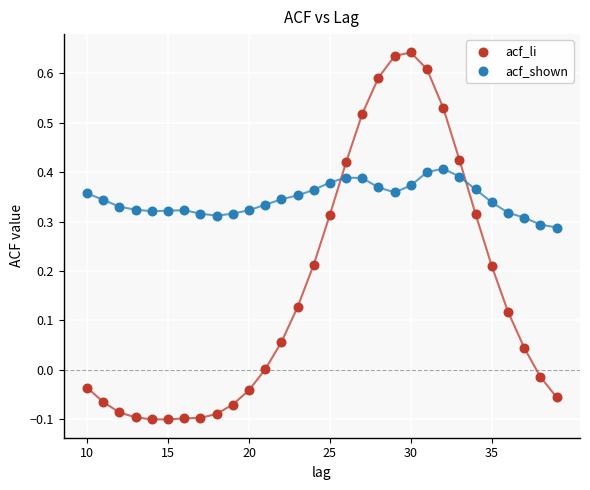

Across all data points, what is the range of X values (max minus min)?

29.0